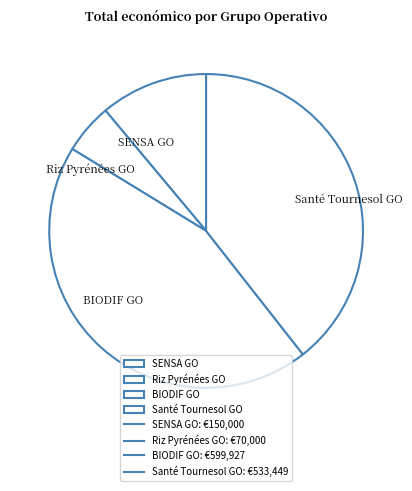

Combined, do SENSA GO and BIODIF GO account for over 50%?

Yes